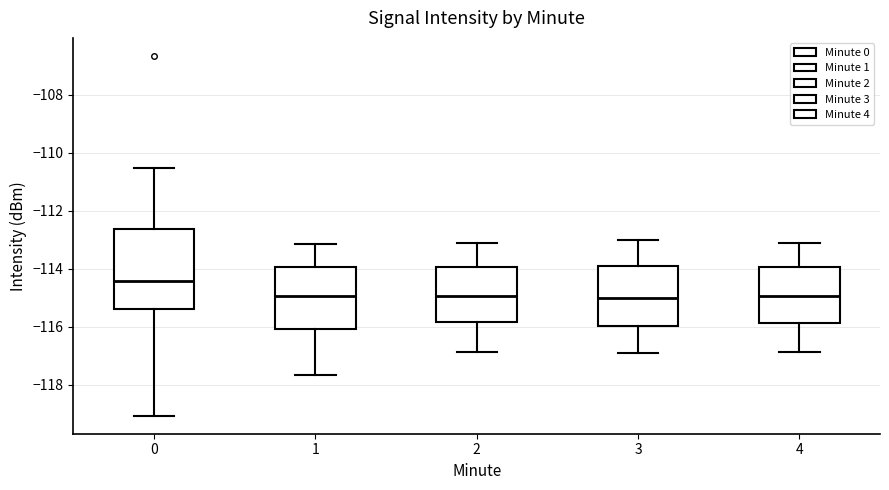

Which box has the highest median line?

0